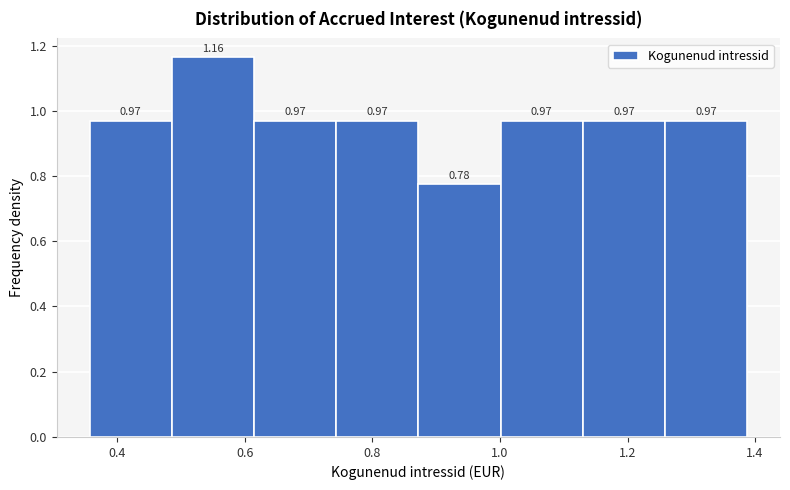

Reading left to right, transcribe this chart: for each bar, give the range it covers on the x-axis and its height. The bar edges are not printed on the chart, so give them approximately, as read against the axis.

0.36 to 0.48: 0.97
0.48 to 0.62: 1.16
0.62 to 0.74: 0.97
0.74 to 0.88: 0.97
0.88 to 1.00: 0.78
1.00 to 1.12: 0.97
1.12 to 1.26: 0.97
1.26 to 1.38: 0.97